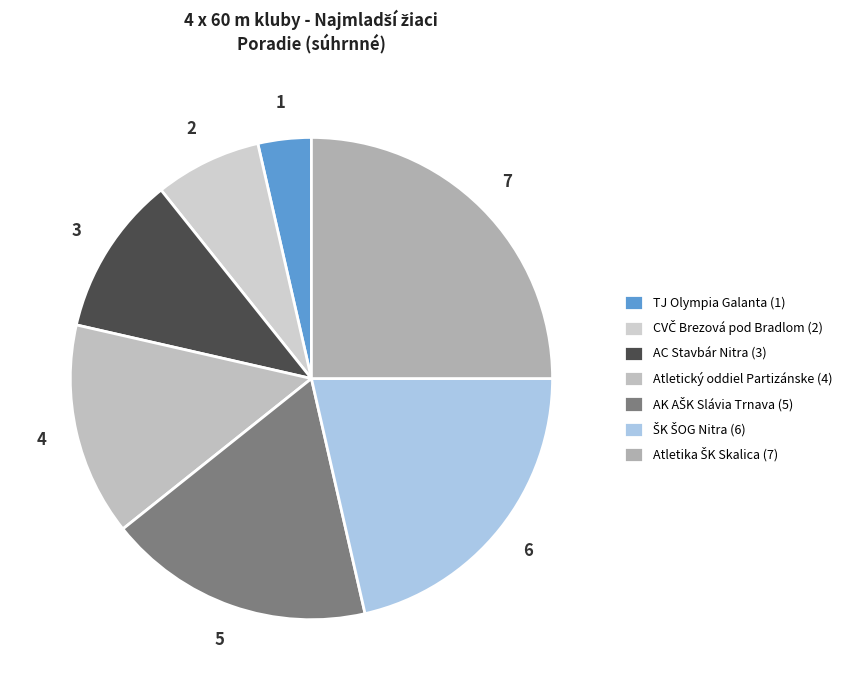

The AC Stavbár Nitra (3) slice represents 11% of the pie. True or false?

True